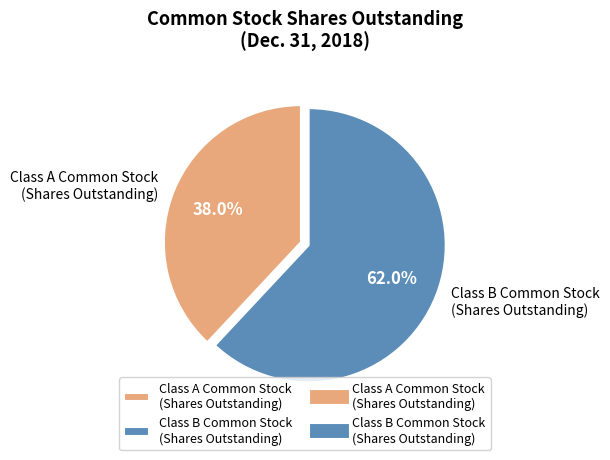

What is the ratio of the value at Class B Common Stock (Shares Outstanding) to the value at Class A Common Stock (Shares Outstanding)?

1.6